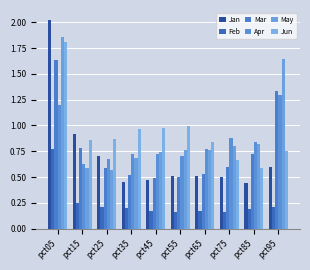

What value does the Jun series have at pct05?

1.8